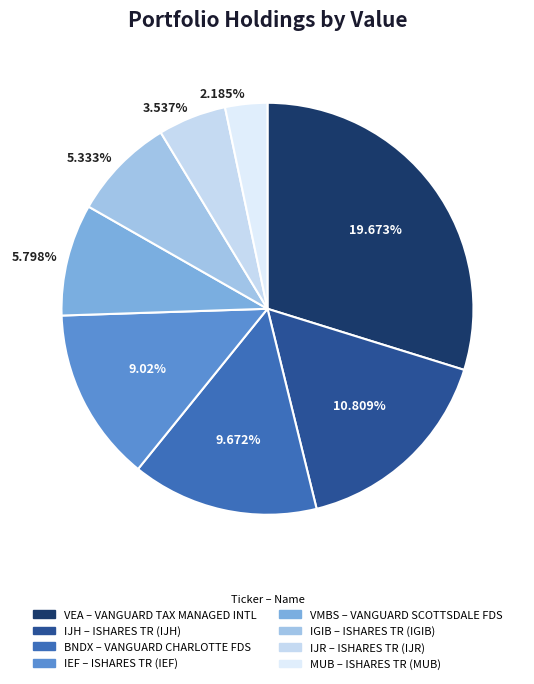

Rank the categories by value from lowest to highest.

ISHARES TR (MUB), ISHARES TR (IJR), ISHARES TR (IGIB), VANGUARD SCOTTSDALE FDS, ISHARES TR (IEF), VANGUARD CHARLOTTE FDS, ISHARES TR (IJH), VANGUARD TAX MANAGED INTL